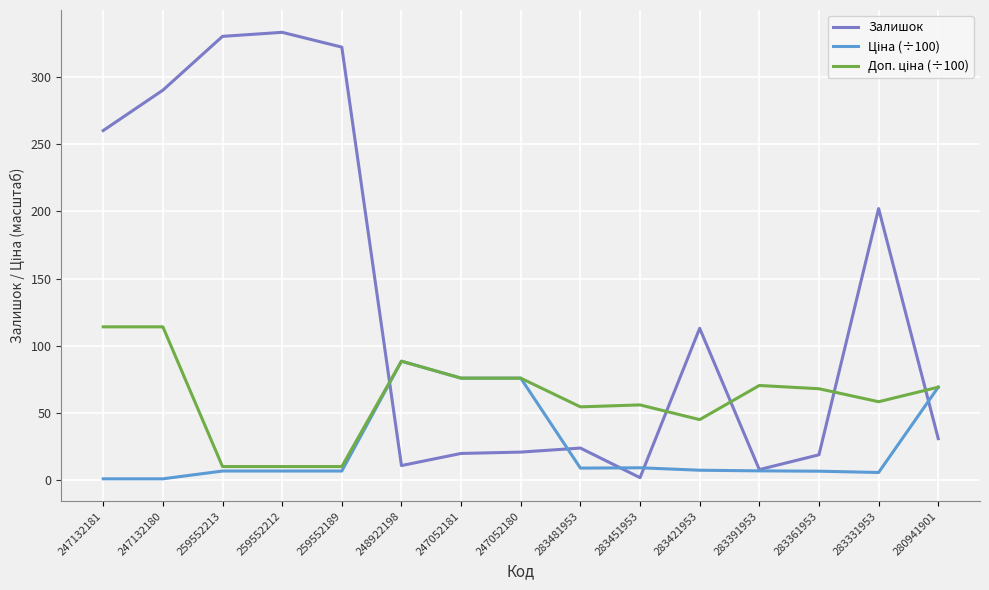

At which label is Залишок closest to 167?

283331953